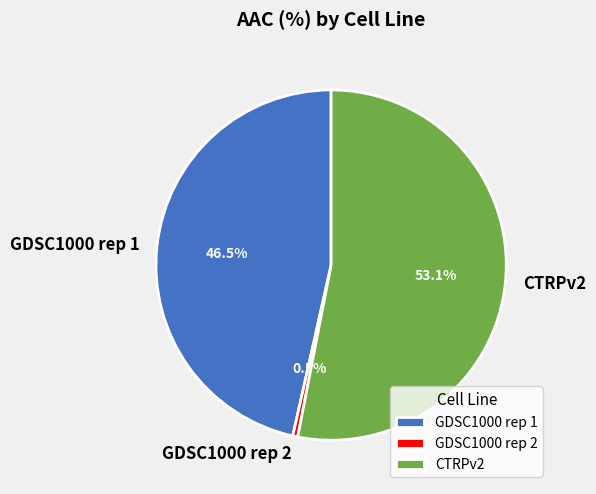

Which slice is the smallest?

GDSC1000 rep 2